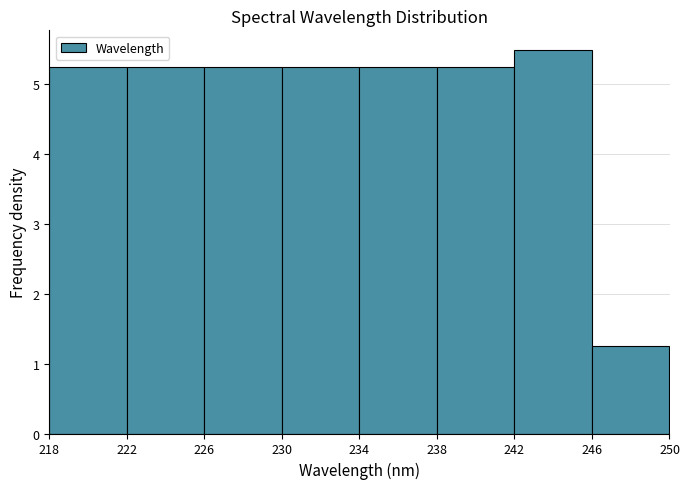

Reading left to right, list every bar in this chart as the range it spans on the x-axis followed by its height. The values are not printed on the chart, so give them approximately, as read against the axis.

218 to 222: 5.3
222 to 226: 5.3
226 to 230: 5.3
230 to 234: 5.3
234 to 238: 5.3
238 to 242: 5.3
242 to 246: 5.5
246 to 250: 1.3